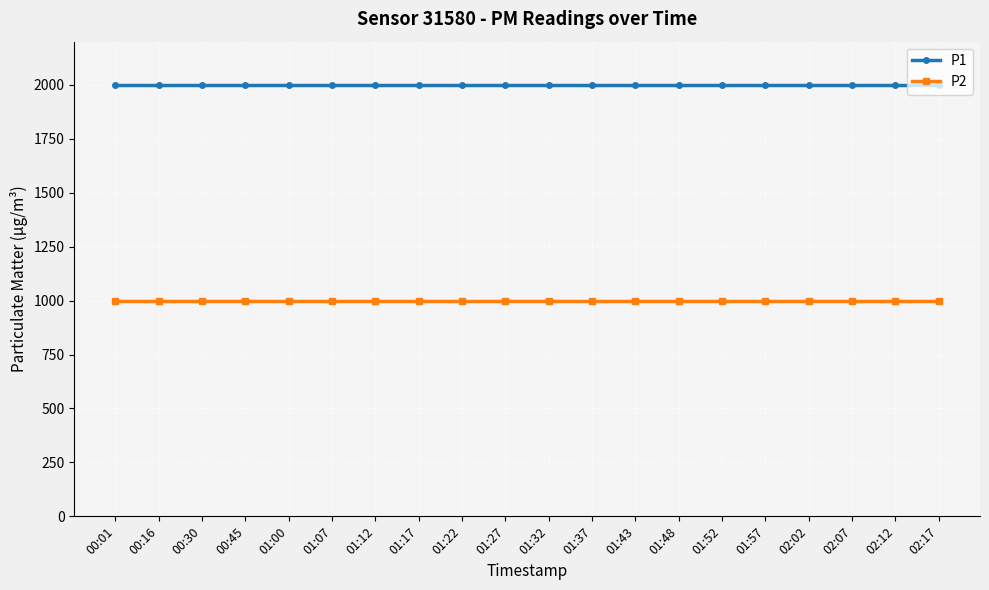

What is the average value of the P1 series?

1999.9